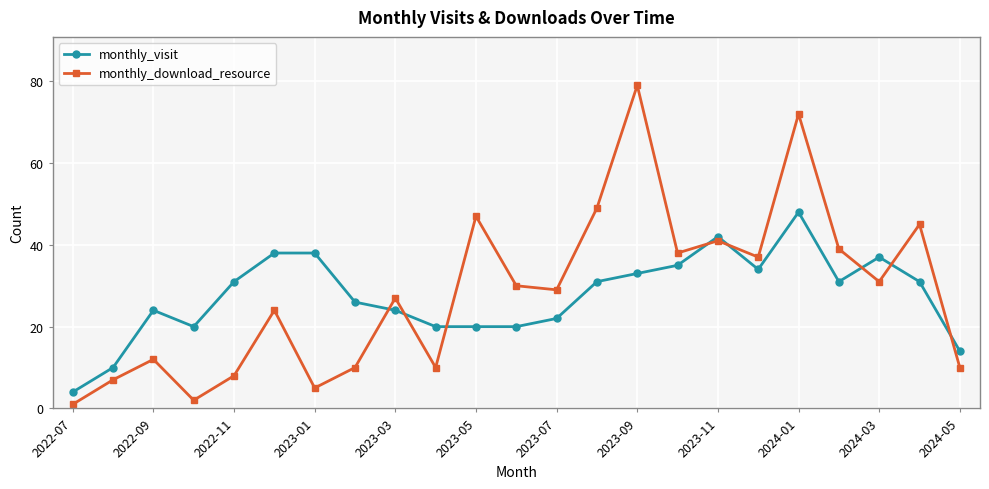

Does the chart have visible grid lines?

Yes